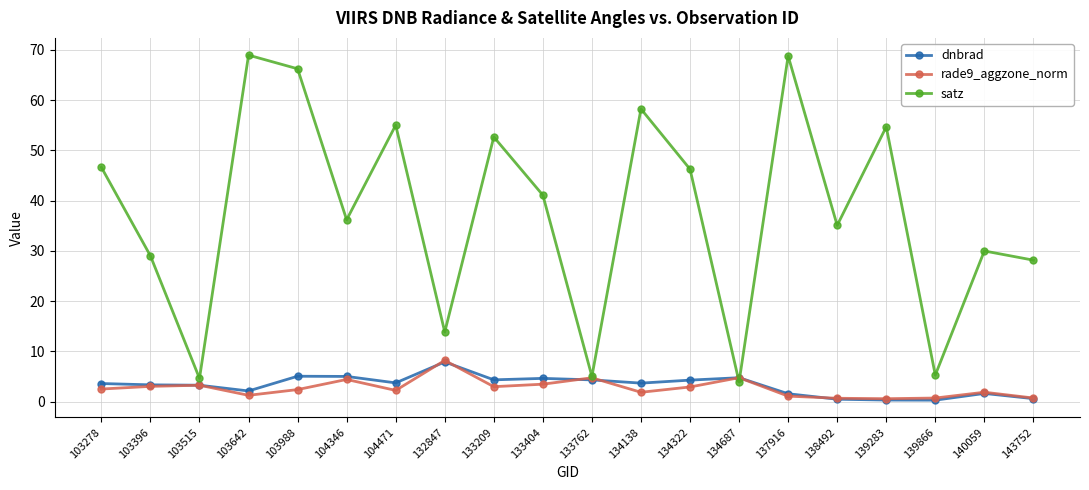

At which label does dnbrad reach its peak?

132847